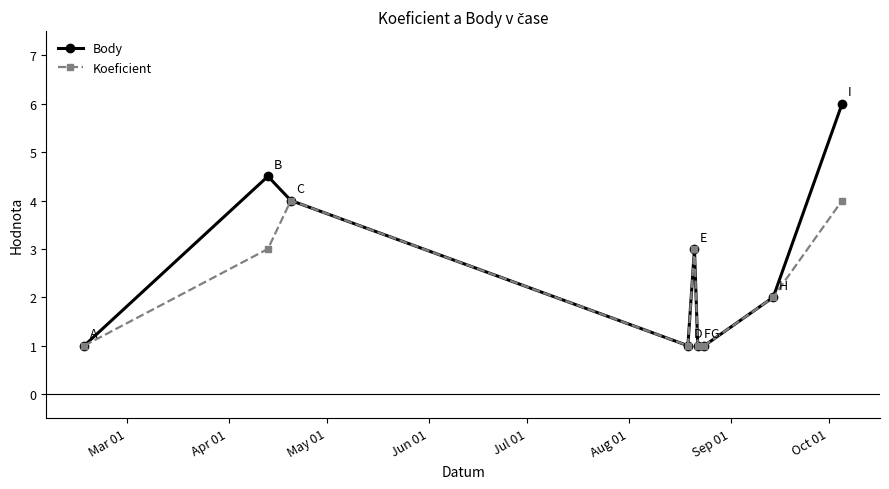

Which series has the largest total across all categories?

Body